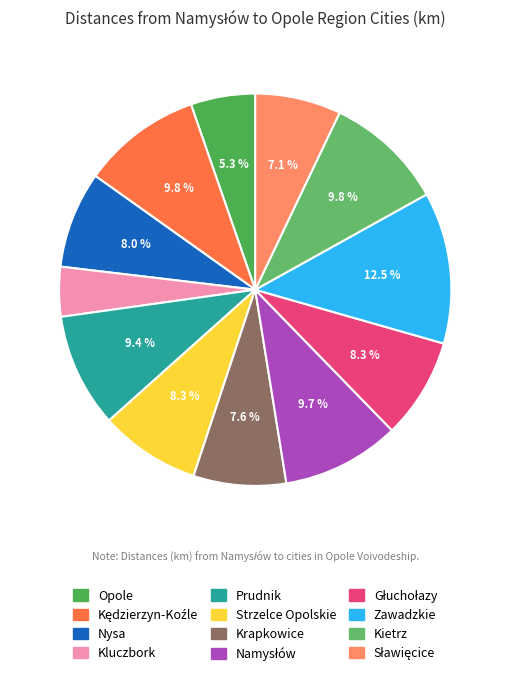

The Kietrz slice represents 10% of the pie. True or false?

True